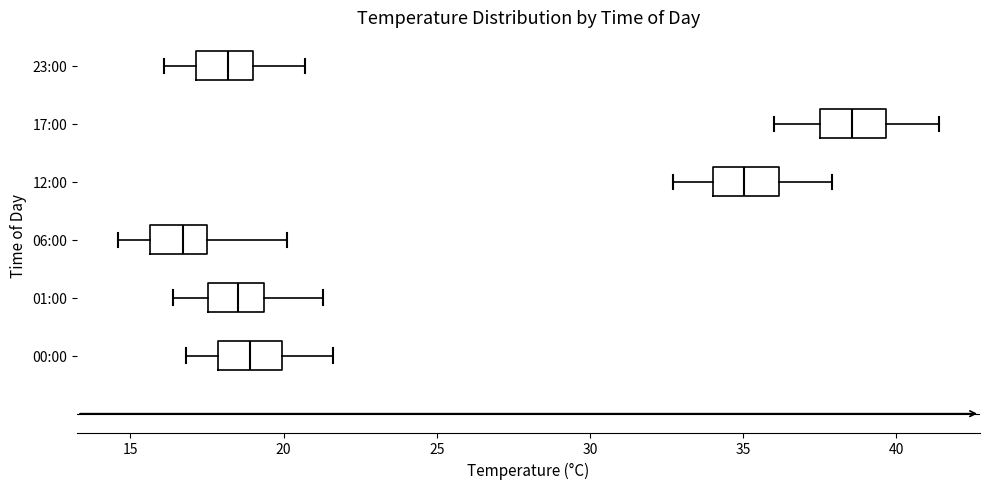

Where does the median line of the box for 00:00 sit on the x-axis? The values are not printed on the chart, so give them approximately, as read against the axis.

19.0